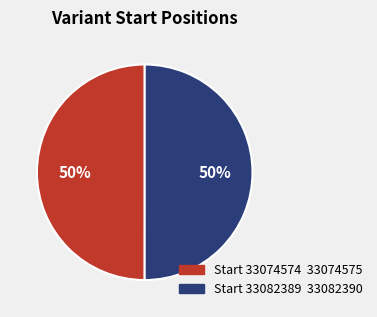

To the nearest percent, what is the average slice percentage?

50%